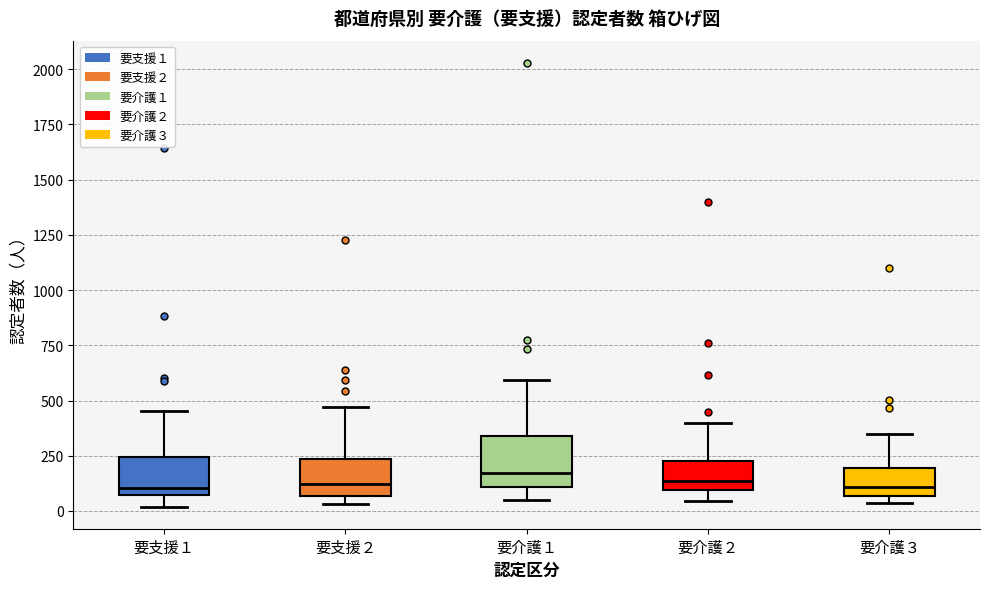

Which box is the tallest, from its lower edge to its upper edge?

要介護１